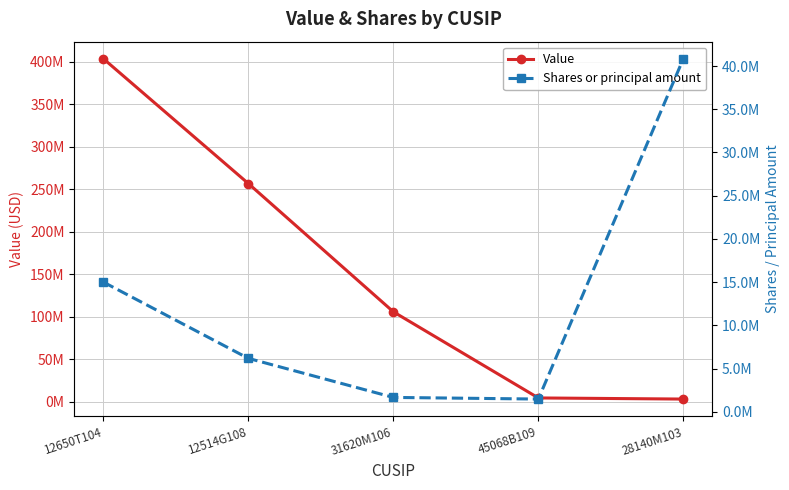

Between 12514G108 and 31620M106, which series saw the biggest shift?

Value